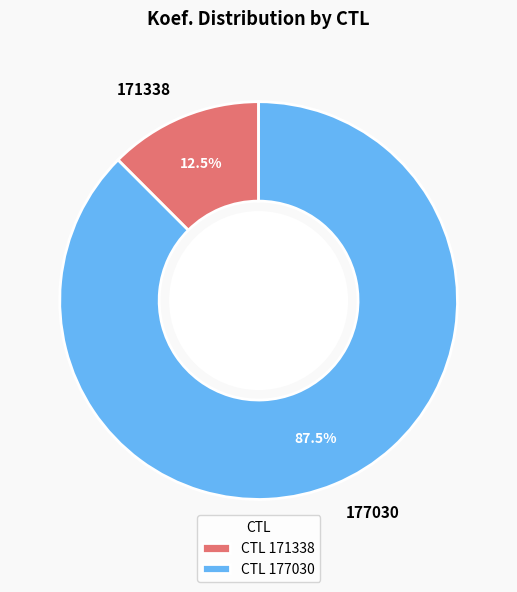

Count the number of slices in the pie.

2